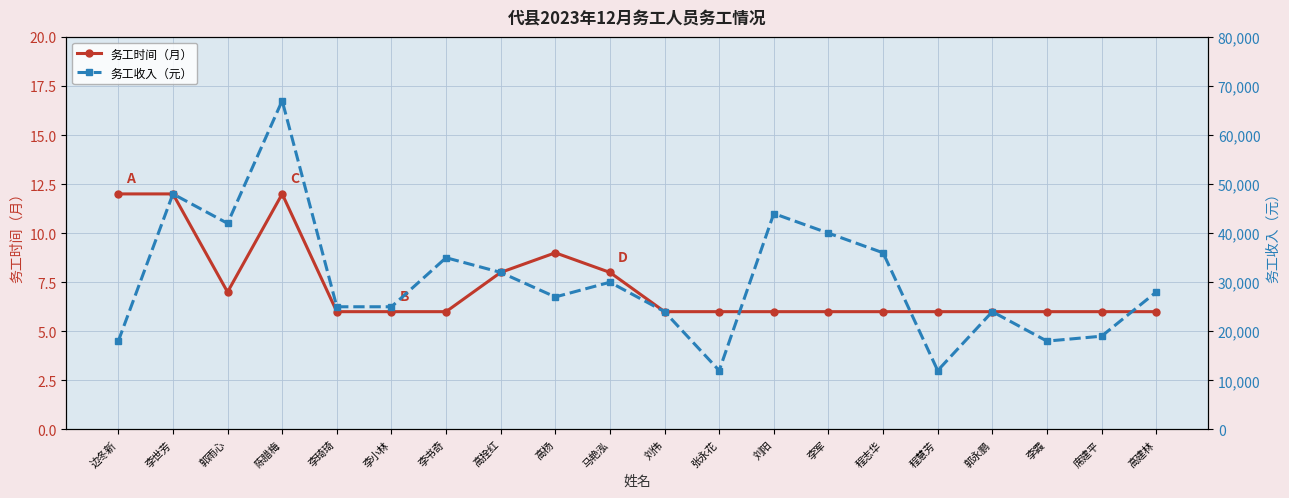

What is the label of the 19th point from the right?

李世芳